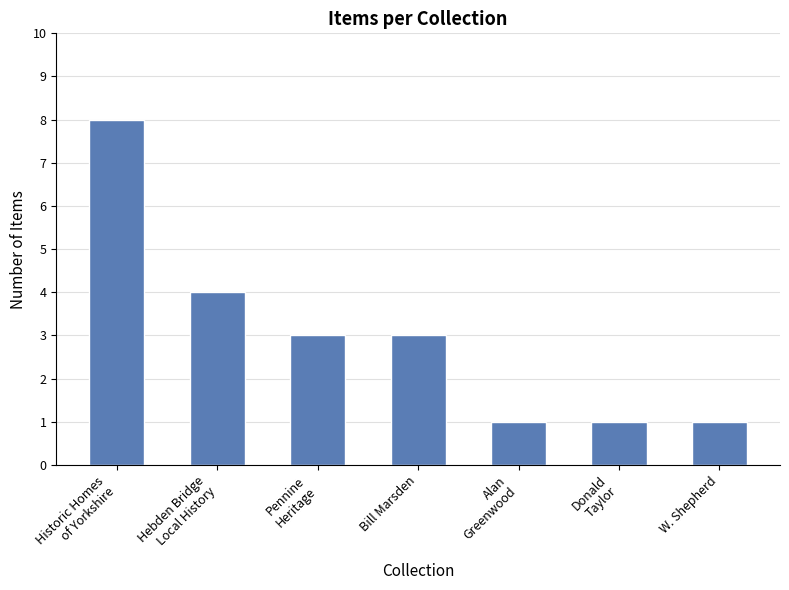

How many data points does each series have?

7